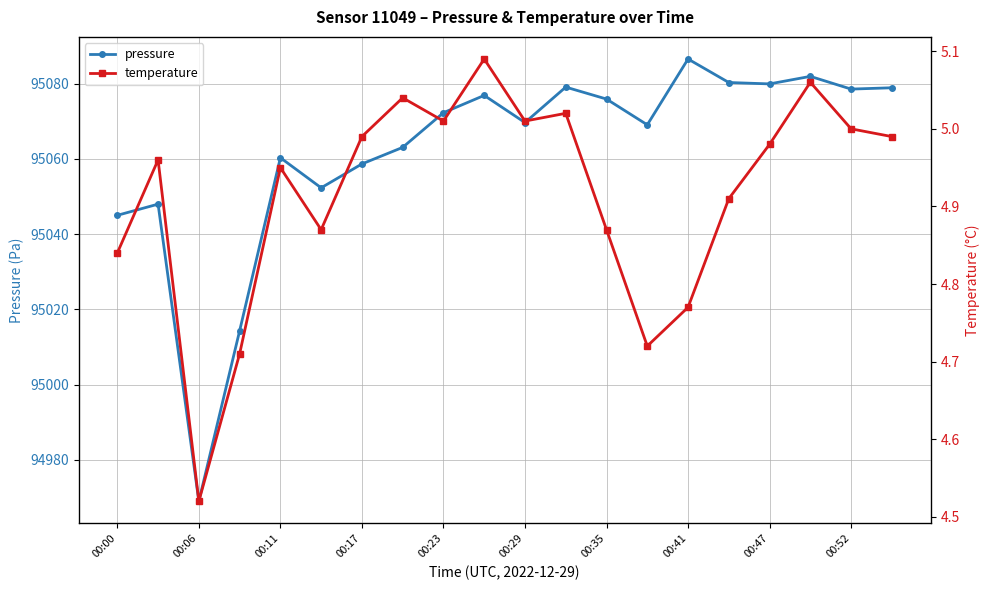

Where is the first local minimum for pressure?

00:06